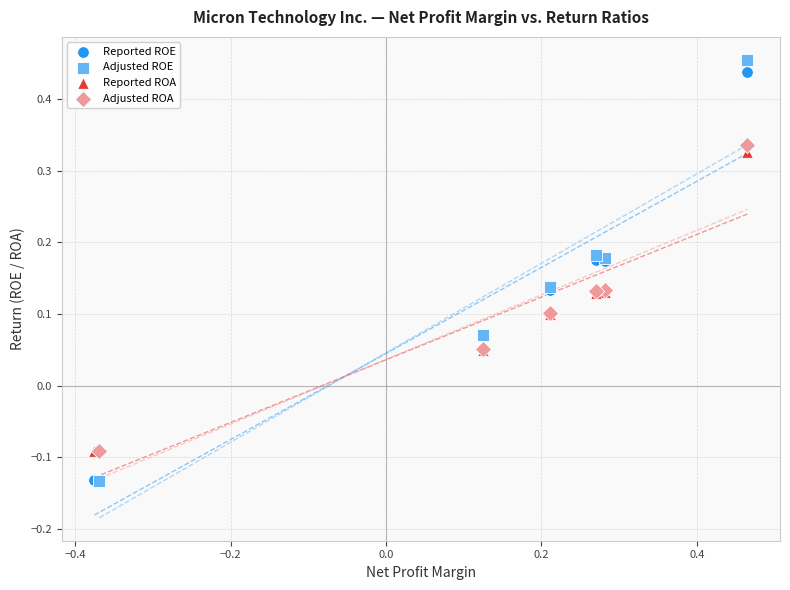

What are all the series names shown in the legend?

Reported ROE, Adjusted ROE, Reported ROA, Adjusted ROA